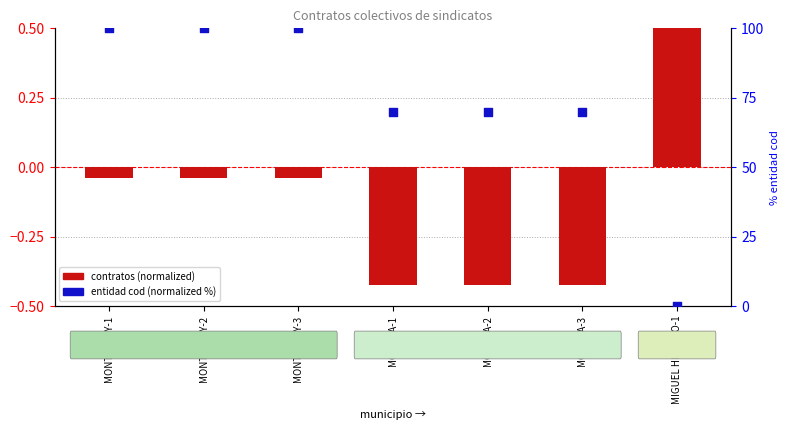

What is the total value across all series at MONTERREY-1?

100.0